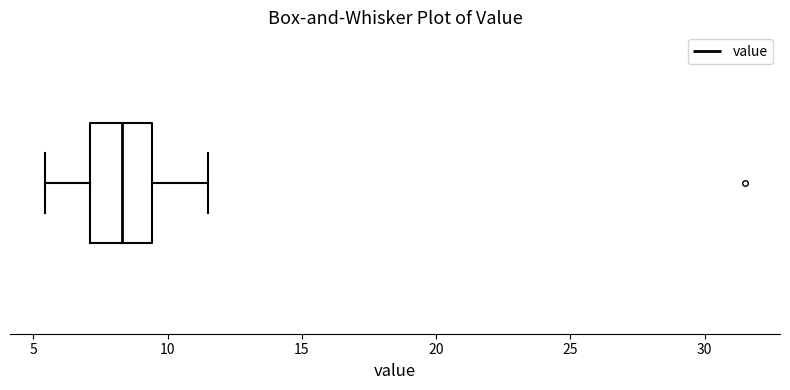

Read this box plot against the x-axis: the position of the median line, the range covered by the box, and the ends of both whiskers. The values are not printed on the chart, so give them approximately, as read against the axis.

median 8.5, box 7.0 to 9.5, whiskers 5.5 to 11.5